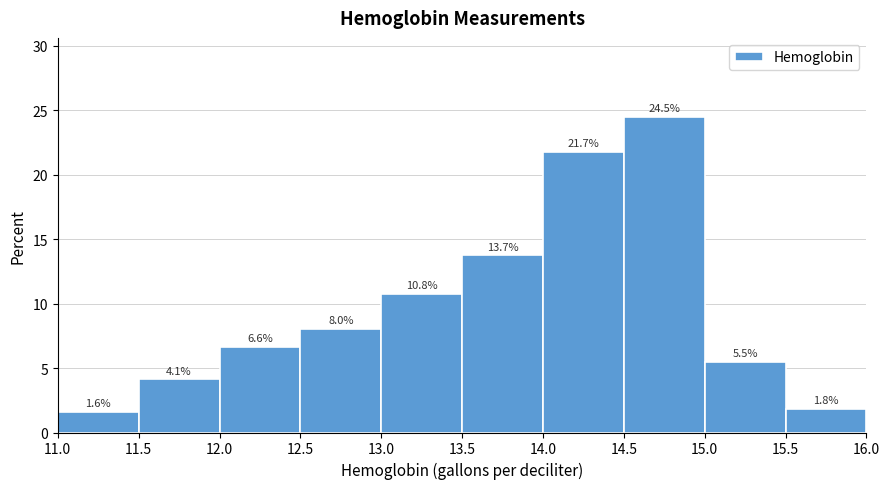

Over which range of the x-axis is the bar tallest?

14.5 to 15.0